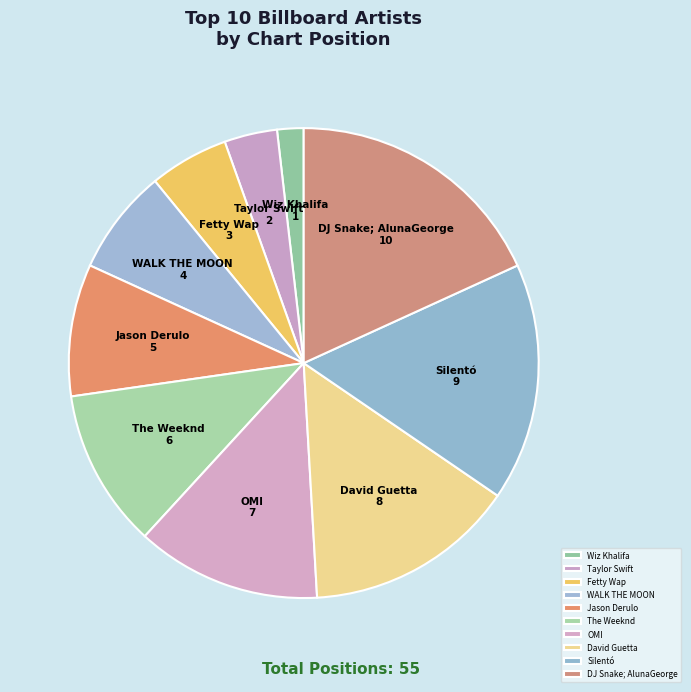

Rank the categories by value from highest to lowest.

DJ Snake; AlunaGeorge, Silentó, David Guetta, OMI, The Weeknd, Jason Derulo, WALK THE MOON, Fetty Wap, Taylor Swift, Wiz Khalifa